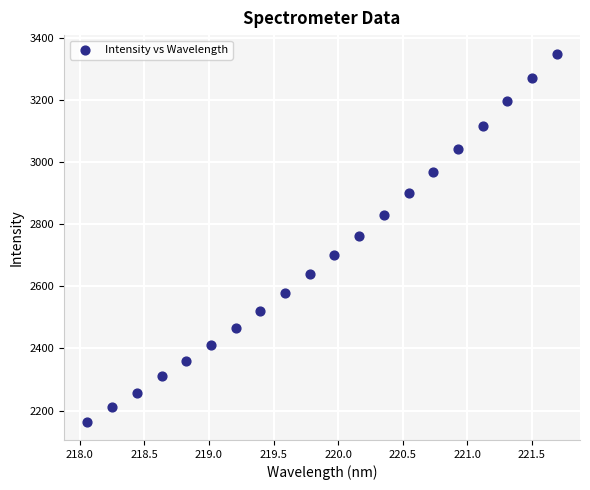

What is the range of X values (max minus min)?

3.6